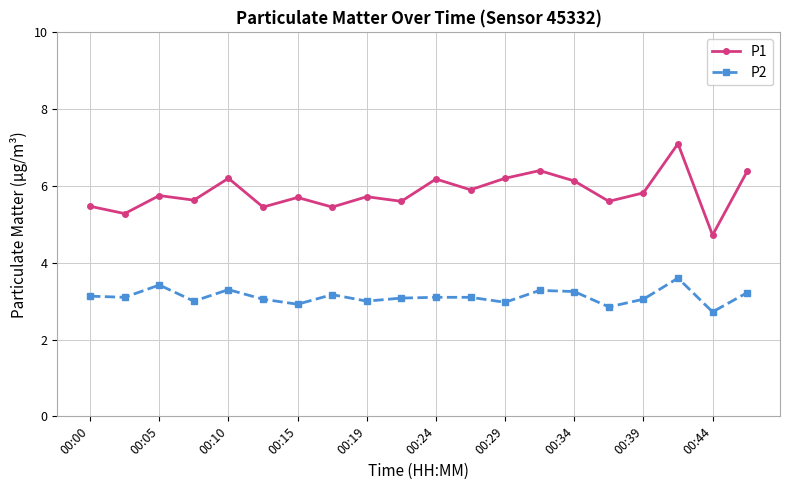

How many categories are shown in the chart?

20